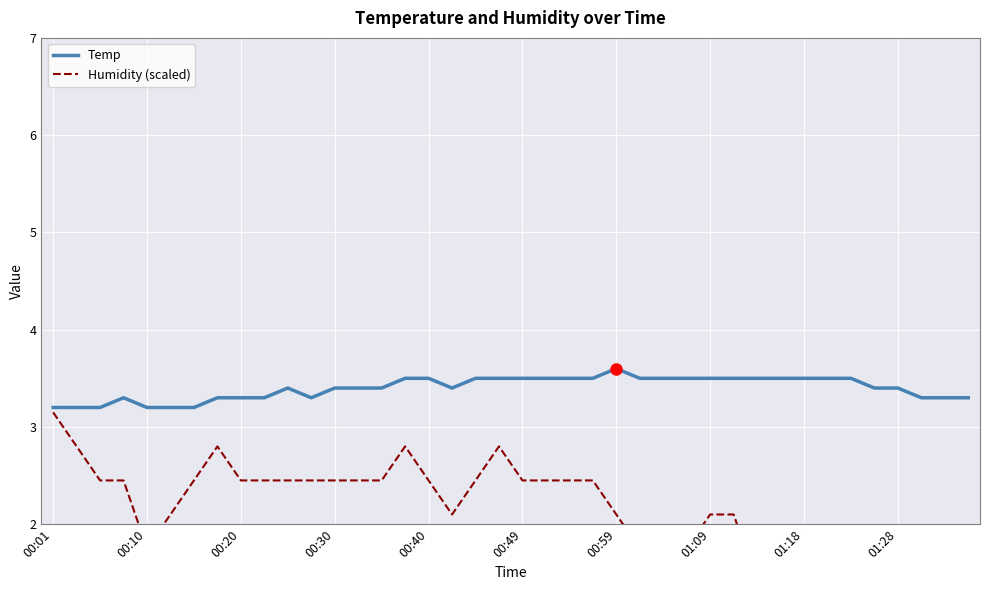

What is the lowest value of the Temp series?

3.2